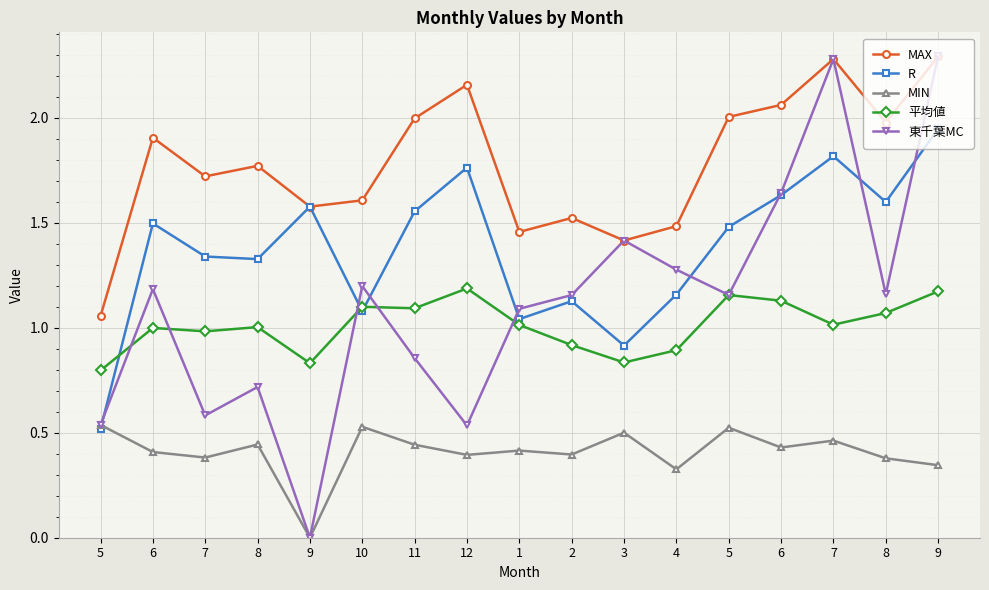

Reading right to left, what are all the values shown in this chart?

MAX: 9=2.3	8=2.0	7=2.3	6=2.1	5=2.0	4=1.5	3=1.4	2=1.5	1=1.5	12=2.2	11=2.0	10=1.6	9=1.6	8=1.8	7=1.7	6=1.9	5=1.1
R: 9=1.9	8=1.6	7=1.8	6=1.6	5=1.5	4=1.2	3=0.9	2=1.1	1=1.0	12=1.8	11=1.6	10=1.1	9=1.6	8=1.3	7=1.3	6=1.5	5=0.5
MIN: 9=0.3	8=0.4	7=0.5	6=0.4	5=0.5	4=0.3	3=0.5	2=0.4	1=0.4	12=0.4	11=0.4	10=0.5	9=0.0	8=0.4	7=0.4	6=0.4	5=0.5
平均値: 9=1.2	8=1.1	7=1.0	6=1.1	5=1.2	4=0.9	3=0.8	2=0.9	1=1.0	12=1.2	11=1.1	10=1.1	9=0.8	8=1.0	7=1.0	6=1.0	5=0.8
東千葉MC: 9=2.3	8=1.2	7=2.3	6=1.6	5=1.2	4=1.3	3=1.4	2=1.2	1=1.1	12=0.5	11=0.9	10=1.2	9=0.0	8=0.7	7=0.6	6=1.2	5=0.5